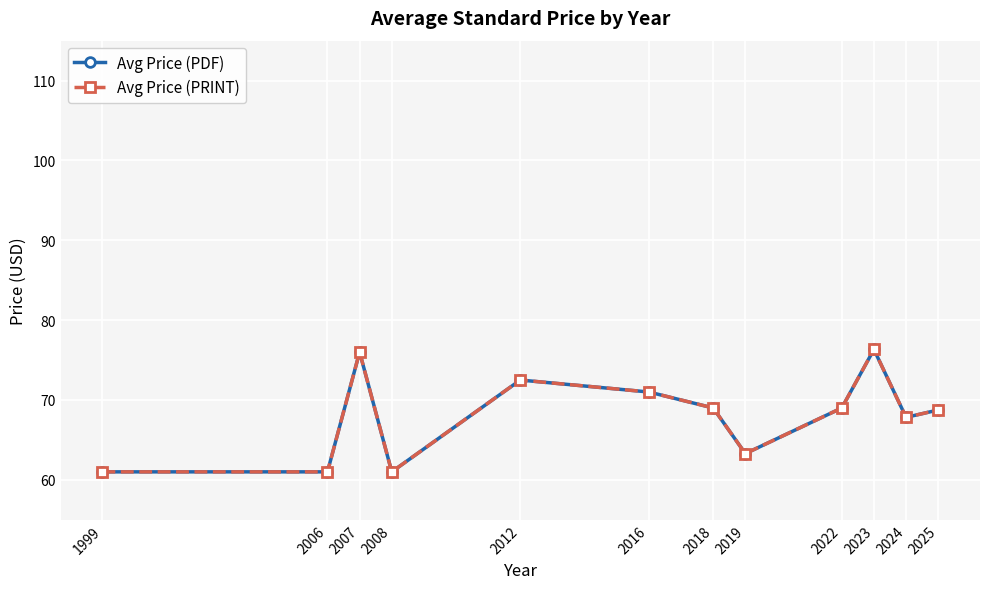

Which series has the largest range (max minus min)?

Avg Price (PDF)